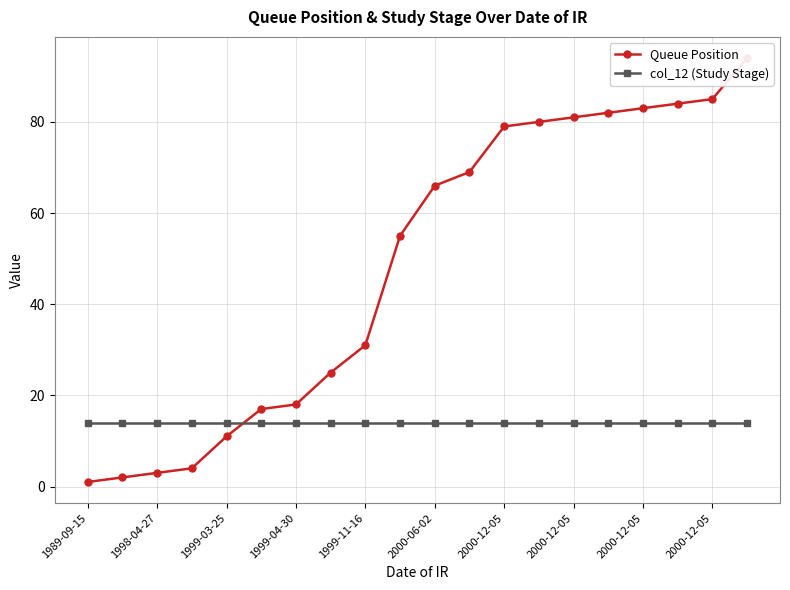

What is the minimum value for col_12 (Study Stage)?

14